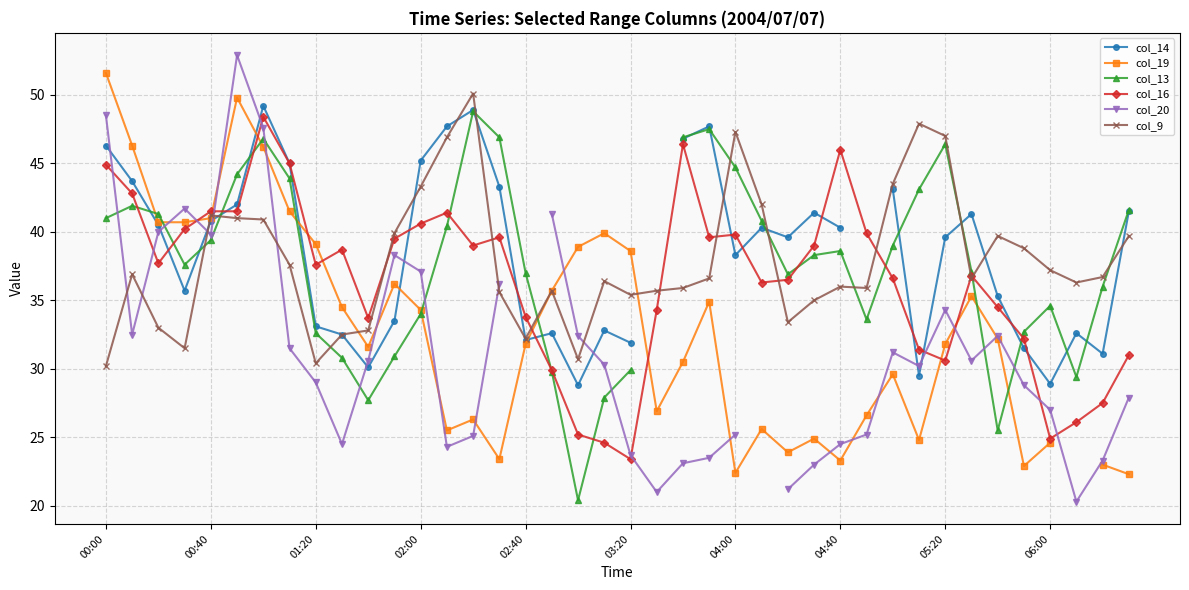

At which label does col_16 reach its minimum?

03:20